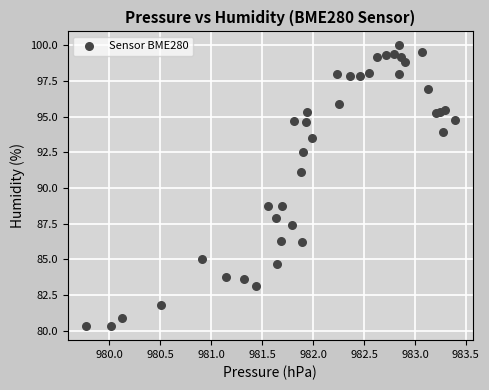

What is the range of Y values (max minus min)?

19.7